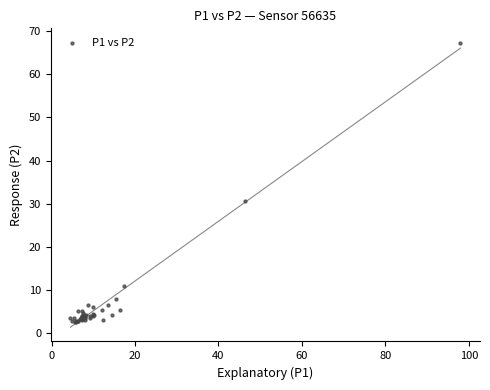

What Y value in the scatter plot is closest to 34?

30.5